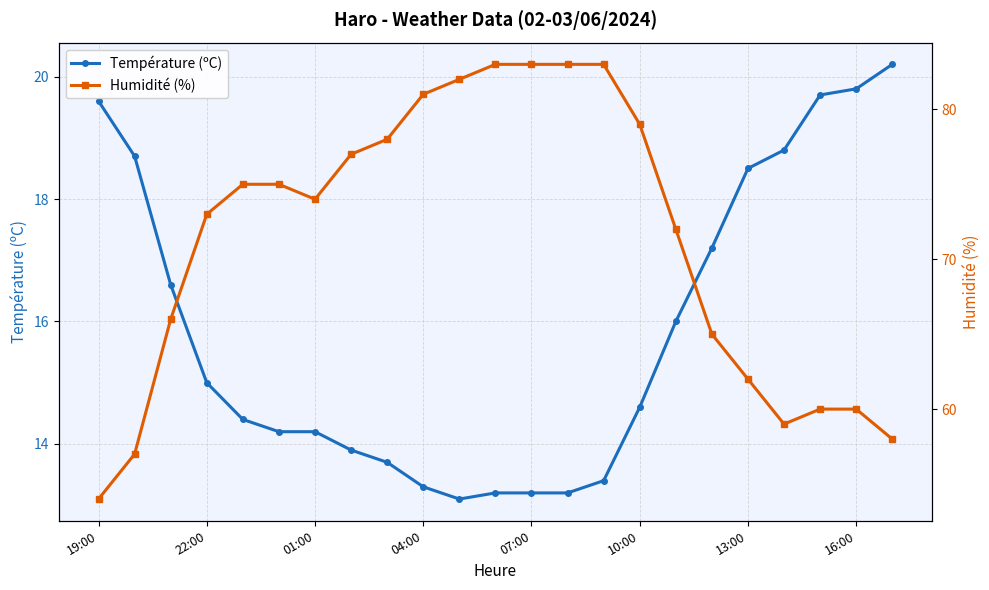

What is the difference between the second highest and minimum values in the Température (ºC) series?

6.7